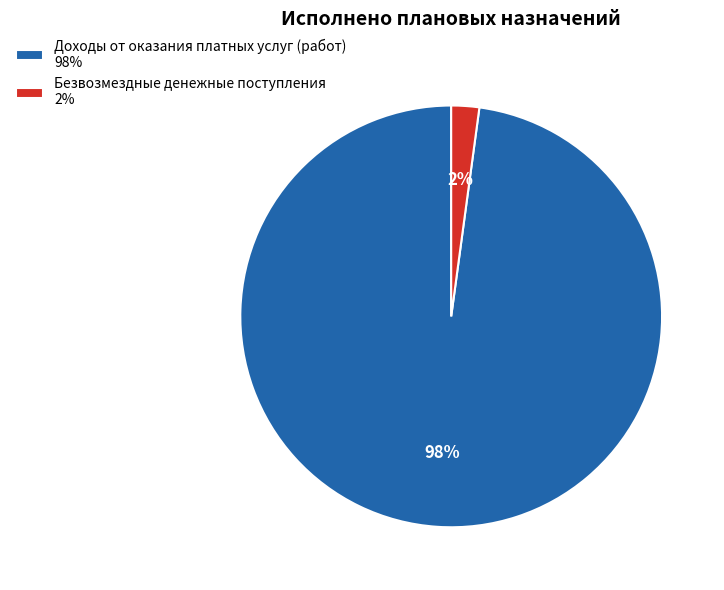

What is the majority slice?

Доходы от оказания платных услуг (работ)